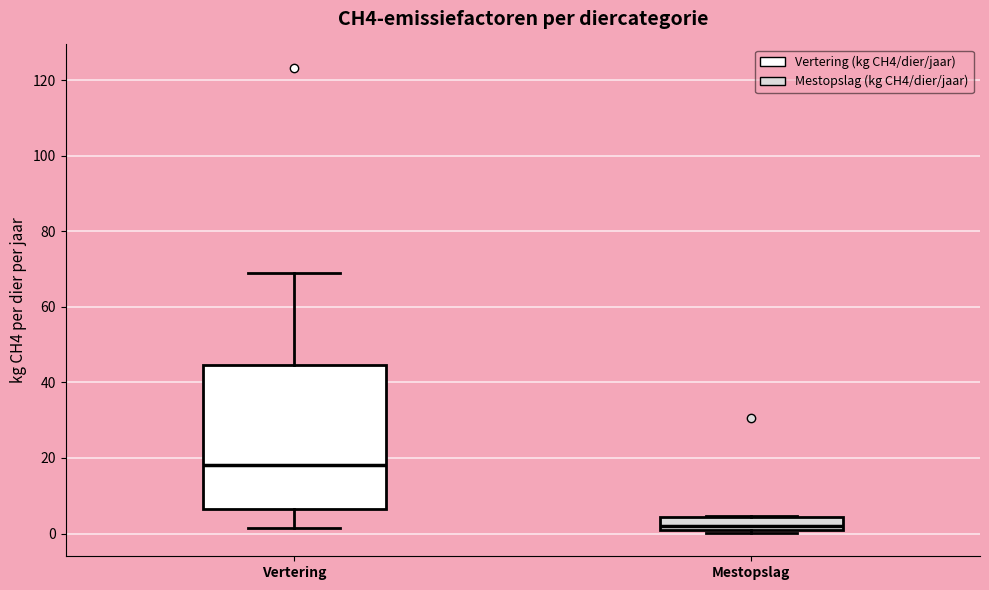

Where does the median line of the box for Mestopslag sit on the y-axis? The values are not printed on the chart, so give them approximately, as read against the axis.

2